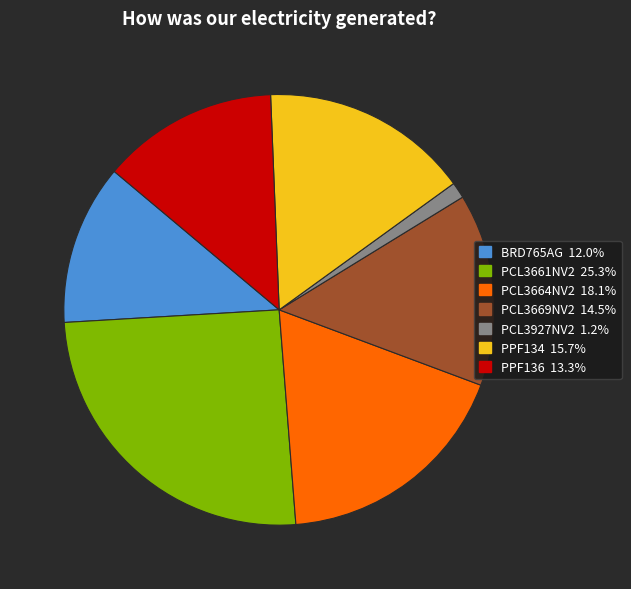

Is there a majority slice in this chart?

No